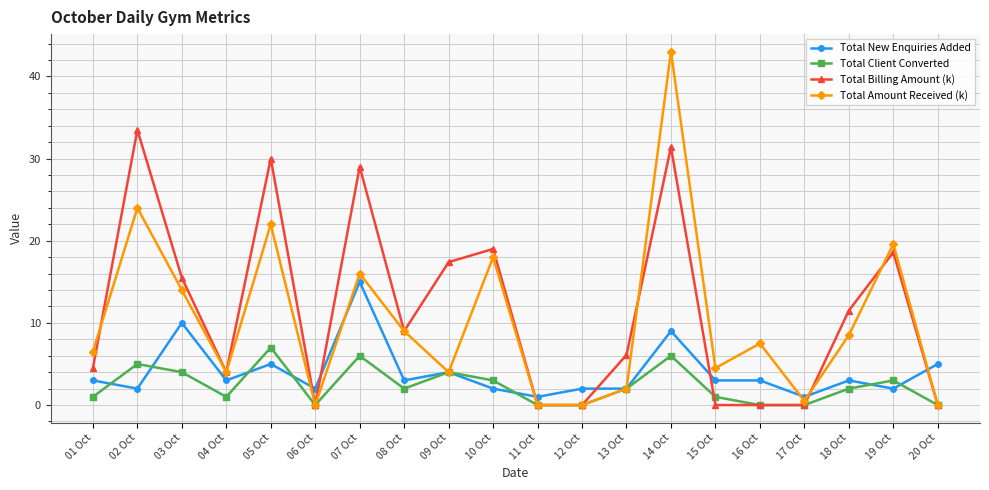

Reading left to right, what are all the values shown in this chart?

Total New Enquiries Added: 3.0	2.0	10.0	3.0	5.0	2.0	15.0	3.0	4.0	2.0	1.0	2.0	2.0	9.0	3.0	3.0	1.0	3.0	2.0	5.0
Total Client Converted: 1.0	5.0	4.0	1.0	7.0	0.0	6.0	2.0	4.0	3.0	0.0	0.0	2.0	6.0	1.0	0.0	0.0	2.0	3.0	0.0
Total Billing Amount (k): 4.5	33.5	15.5	4.0	30.0	0.0	29.0	9.0	17.4	19.0	0.0	0.0	6.1	31.4	0.0	0.0	0.0	11.5	18.6	0.0
Total Amount Received (k): 6.5	24.0	14.0	4.0	22.0	0.0	16.0	9.0	4.0	18.0	0.0	0.0	2.0	43.0	4.5	7.5	0.5	8.5	19.6	0.0